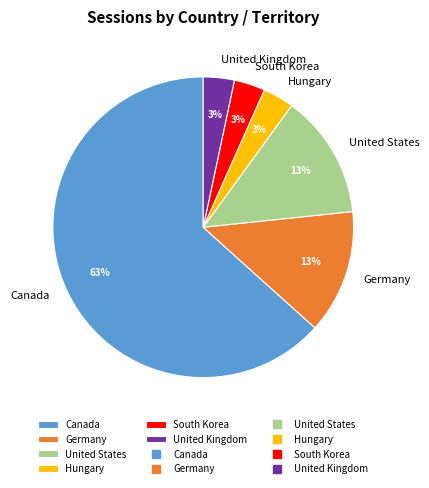

Is there any slice that represents more than half of the pie?

Yes